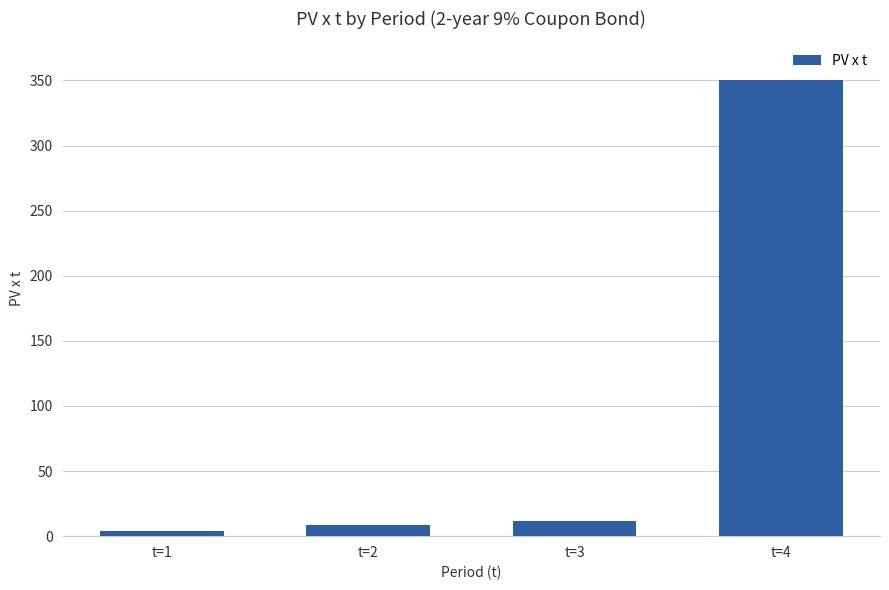

What is the difference between the second highest and second lowest values?

3.6